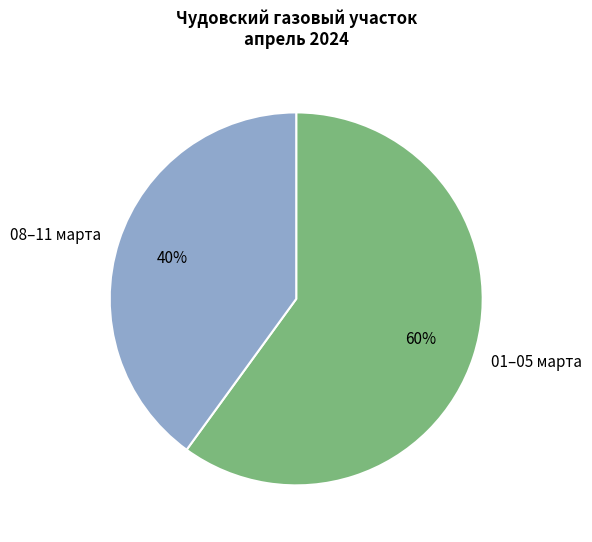

Rank the categories by value from lowest to highest.

08–11 марта, 01–05 марта